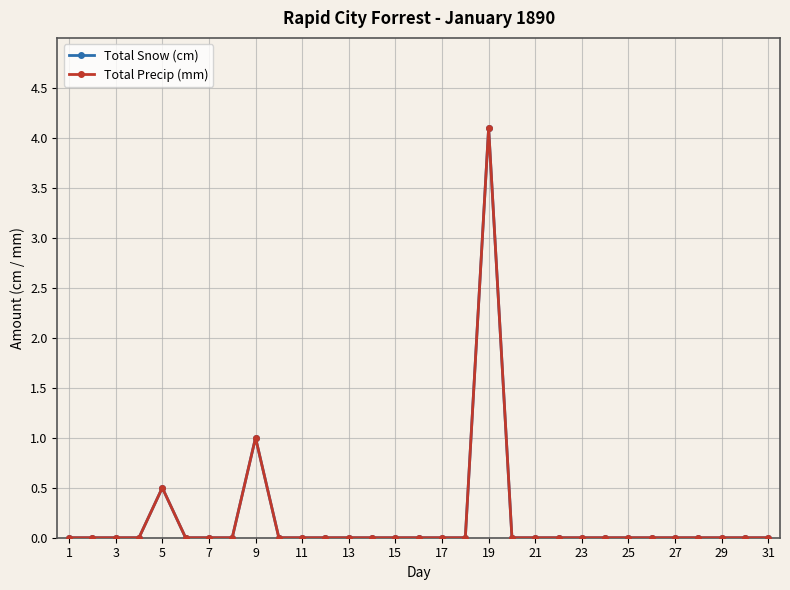

True or false: Total Snow (cm) and Total Precip (mm) cross at least once.

False